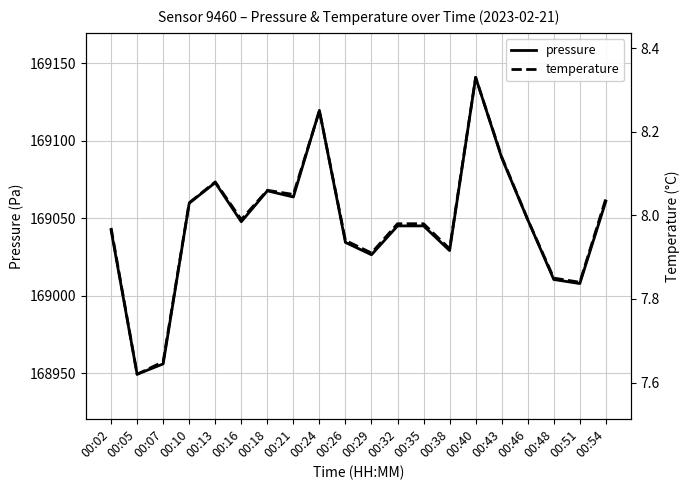

At which category does temperature reach its first local valley?

00:05